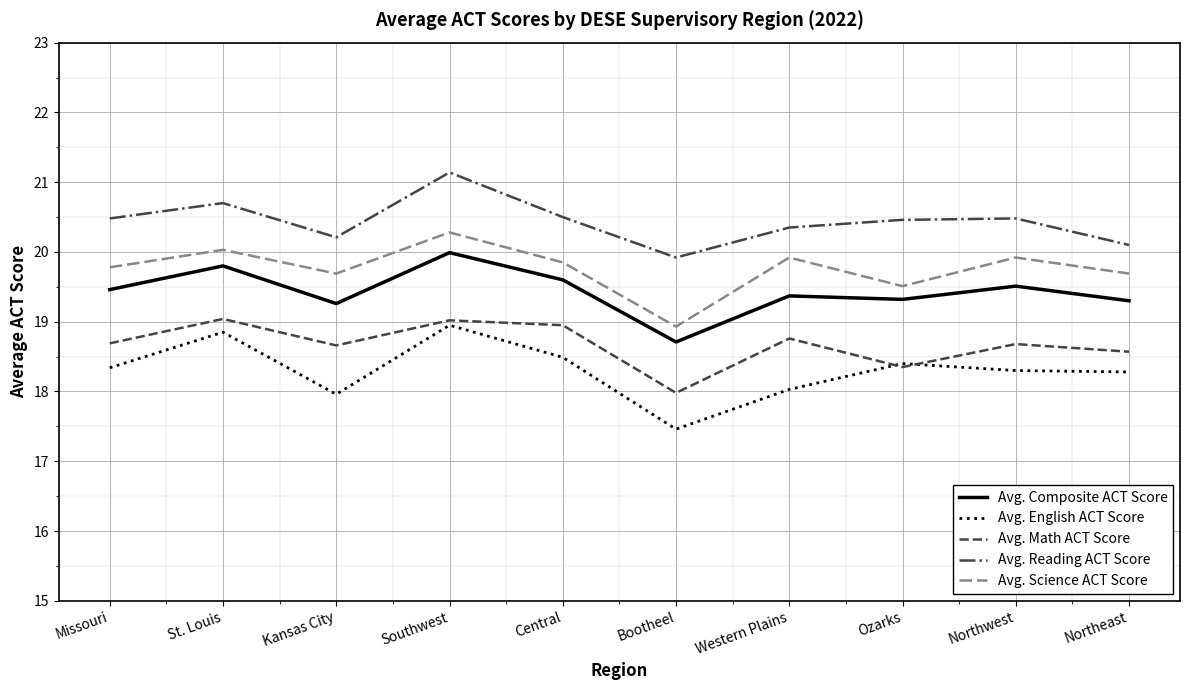

What value does the Avg. Reading ACT Score series have at Missouri?

20.5